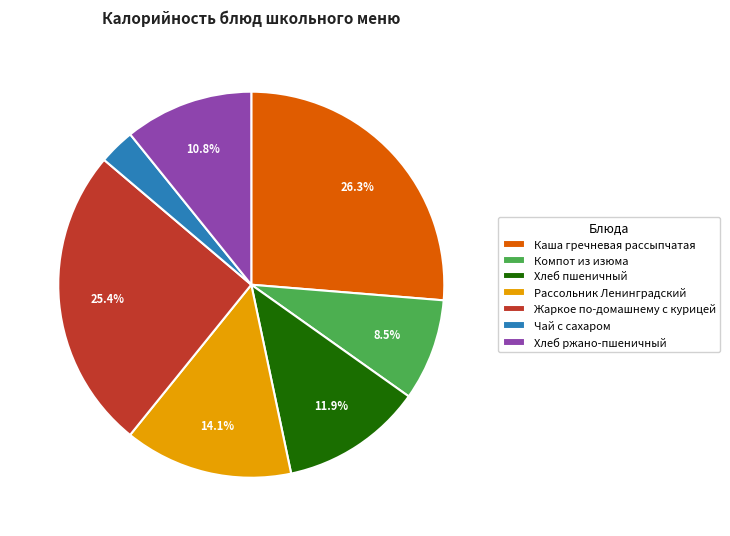

Between Компот из изюма and Хлеб пшеничный, which is larger?

Хлеб пшеничный